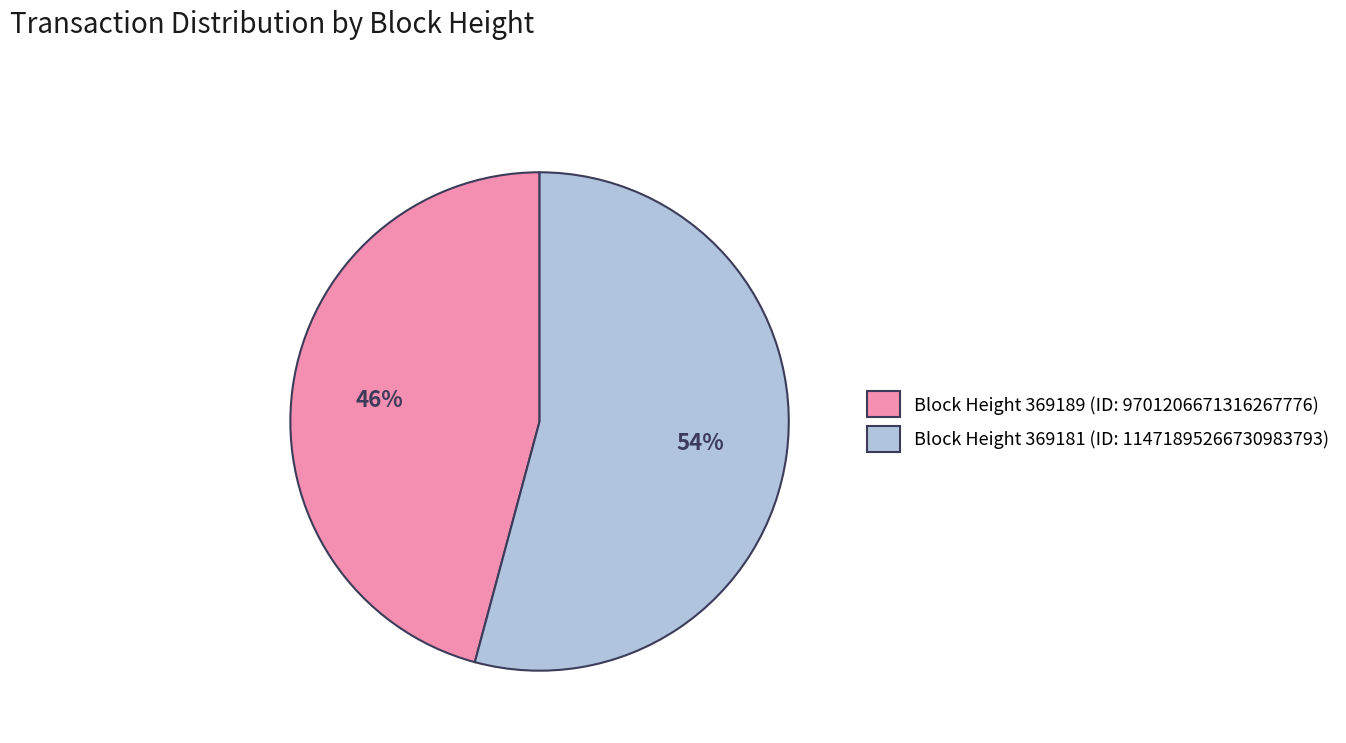

Between Block Height 369189 (ID: 9701206671316267776) and Block Height 369181 (ID: 11471895266730983793), which is larger?

Block Height 369181 (ID: 11471895266730983793)